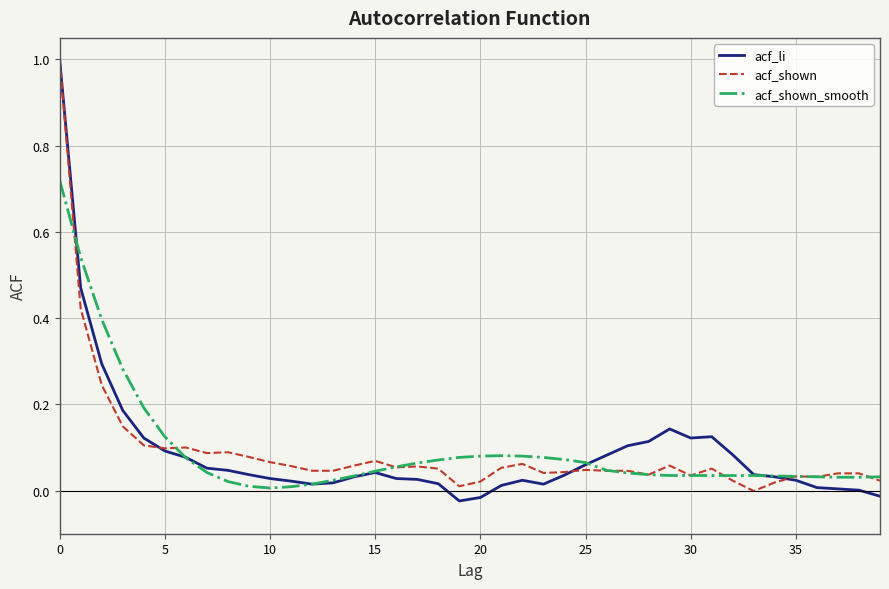

Which series has the widest spread of values?

acf_li